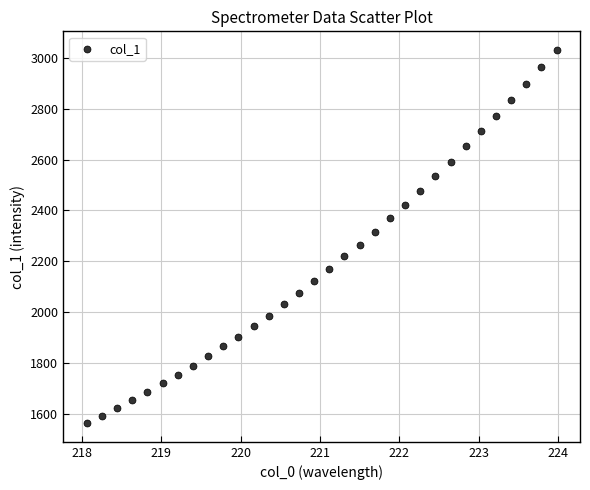

What is the range of X values (max minus min)?

5.9